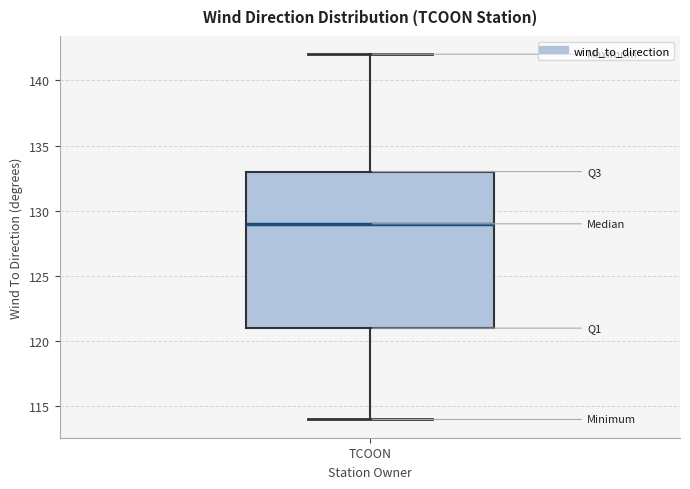

Where does the upper whisker of the box for TCOON end on the y-axis? The values are not printed on the chart, so give them approximately, as read against the axis.

142